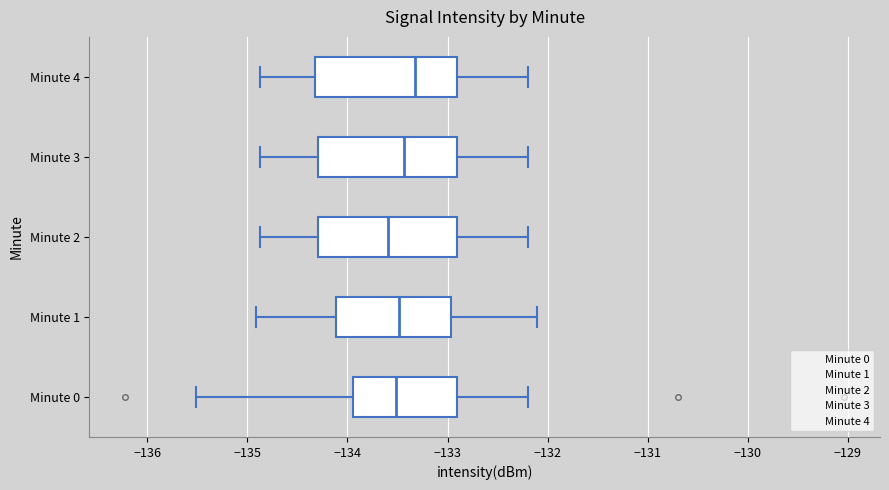

Reading bottom to top, transcribe this box plot: for each box, give where its median line is, the range the box spans, and where its two whiskers end, as read against the x-axis. The values are not printed on the chart, so give them approximately, as read against the axis.

Minute 0: median -133.5, box -133.9 to -132.9, whiskers -135.5 to -132.2
Minute 1: median -133.5, box -134.1 to -133.0, whiskers -134.9 to -132.1
Minute 2: median -133.6, box -134.3 to -132.9, whiskers -134.9 to -132.2
Minute 3: median -133.4, box -134.3 to -132.9, whiskers -134.9 to -132.2
Minute 4: median -133.3, box -134.3 to -132.9, whiskers -134.9 to -132.2